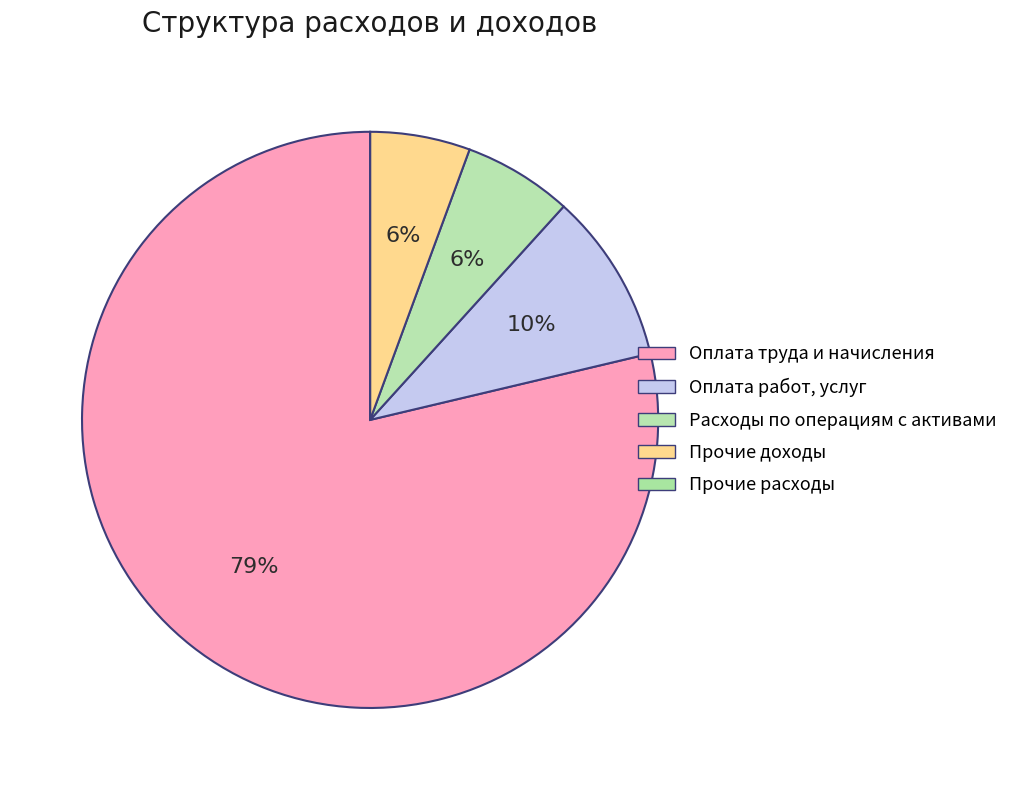

What percentage is NOT represented by Прочие доходы?

94.4%